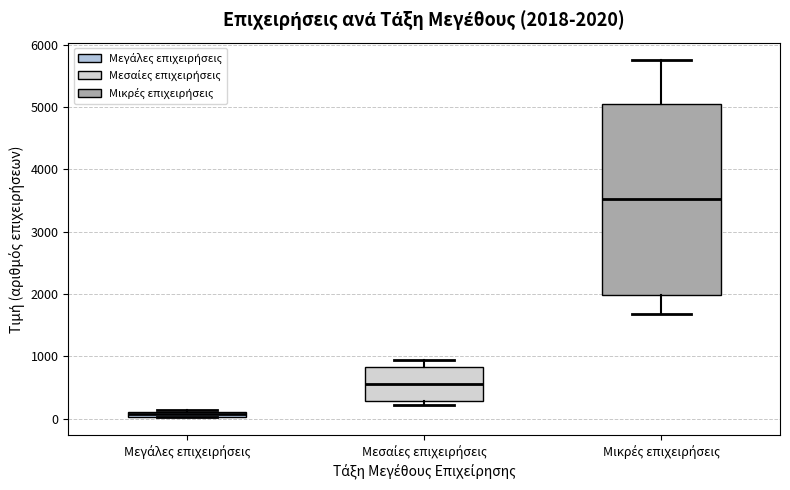

Comparing the boxes themselves (not the whiskers), which one is the tallest?

Μικρές επιχειρήσεις